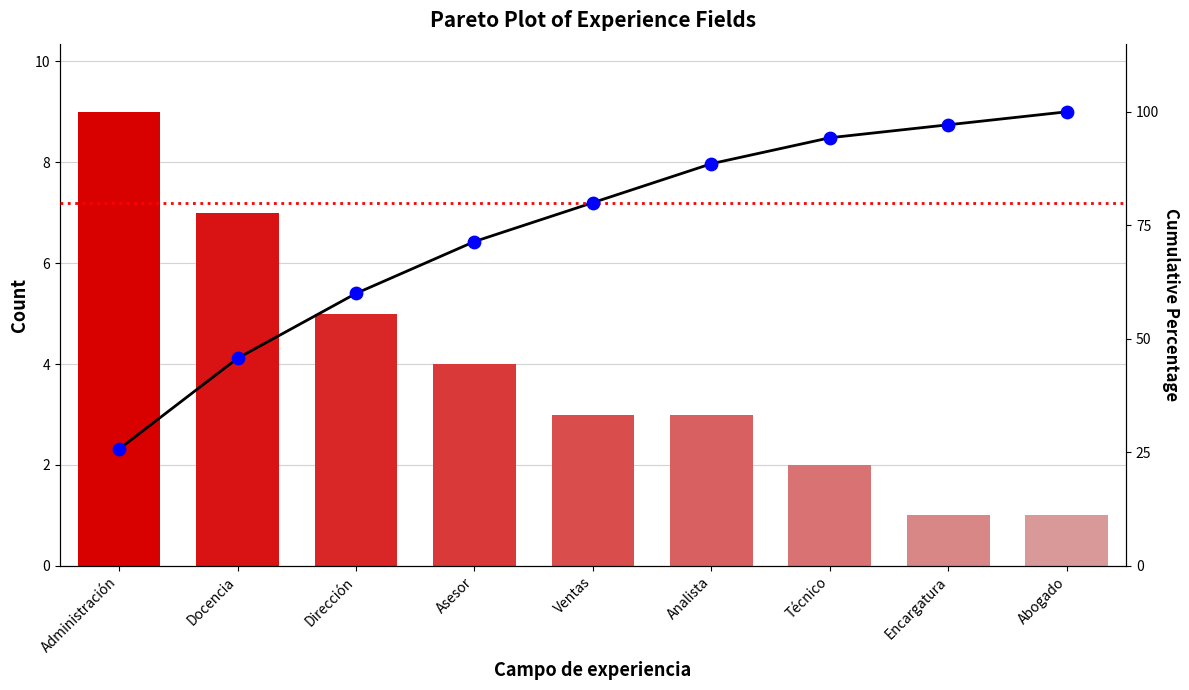

Which series has the largest total across all categories?

Cumulative %